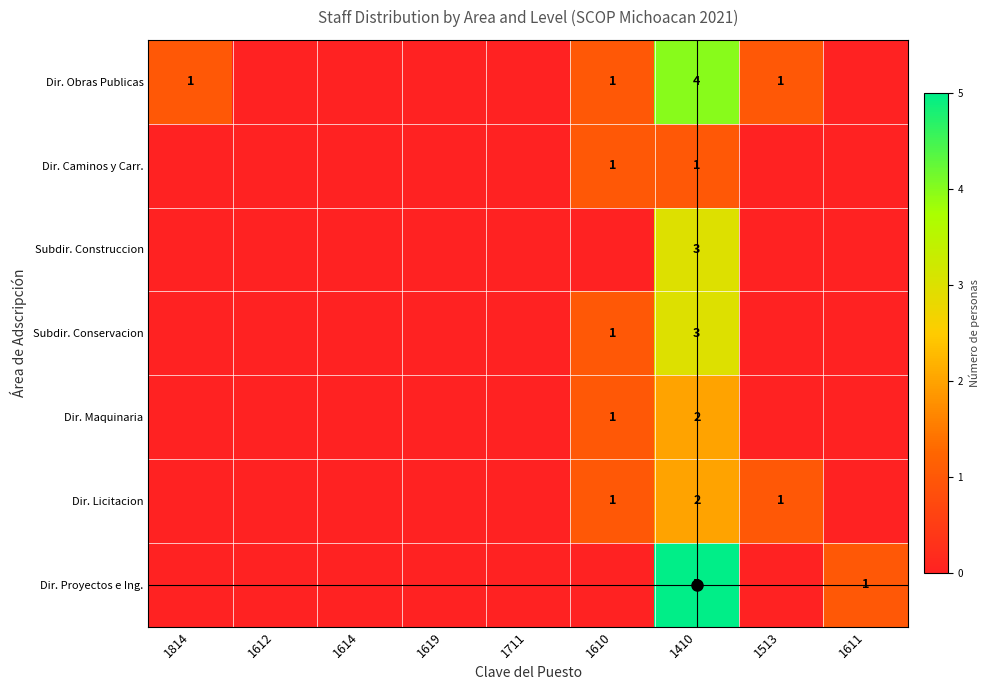

Which category has the highest value across all series?

1410